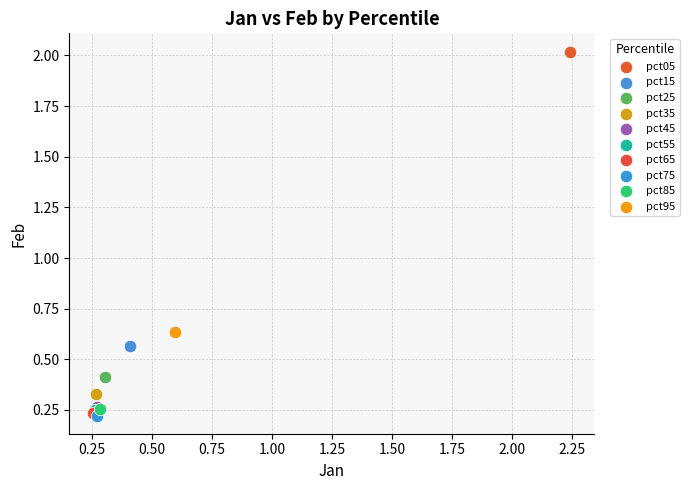

What are all the series names shown in the legend?

pct05, pct15, pct25, pct35, pct45, pct55, pct65, pct75, pct85, pct95